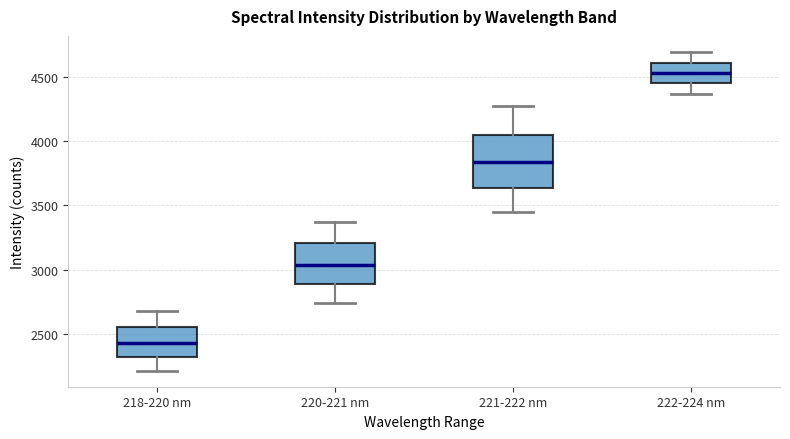

Reading left to right, transcribe this box plot: for each box, give where its median line is, the range the box spans, and where its two whiskers end, as read against the y-axis. The values are not printed on the chart, so give them approximately, as read against the axis.

218-220 nm: median 2450, box 2300 to 2550, whiskers 2200 to 2700
220-221 nm: median 3050, box 2900 to 3200, whiskers 2750 to 3350
221-222 nm: median 3850, box 3650 to 4050, whiskers 3450 to 4250
222-224 nm: median 4550, box 4450 to 4600, whiskers 4350 to 4700